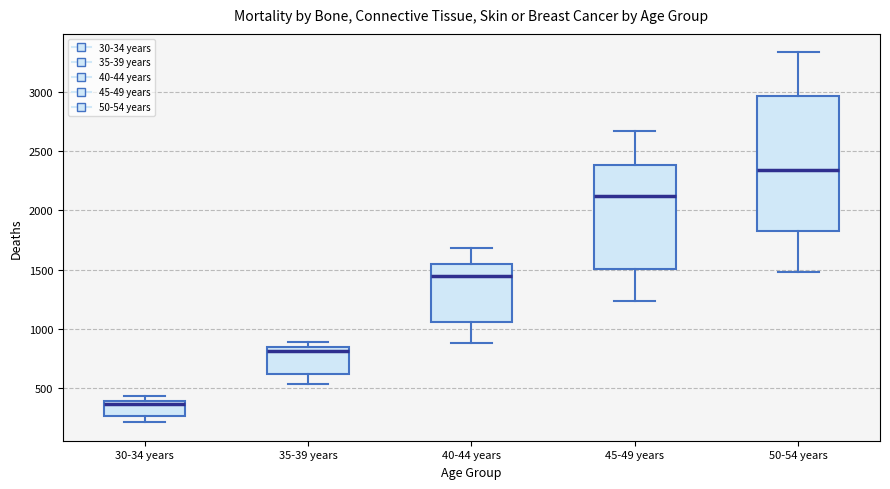

Where does the lower whisker of the box for 40-44 years end on the y-axis? The values are not printed on the chart, so give them approximately, as read against the axis.

900